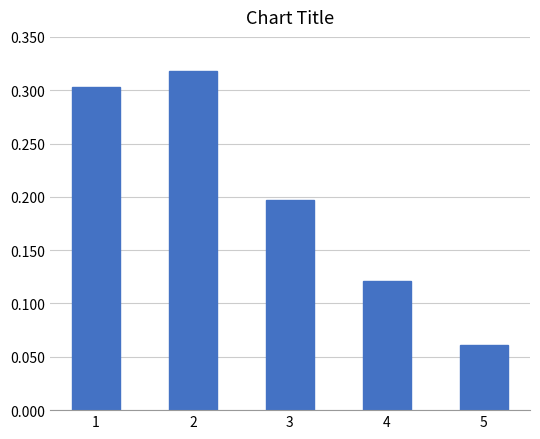

Is it true that the value at 2 is 0.1?

False